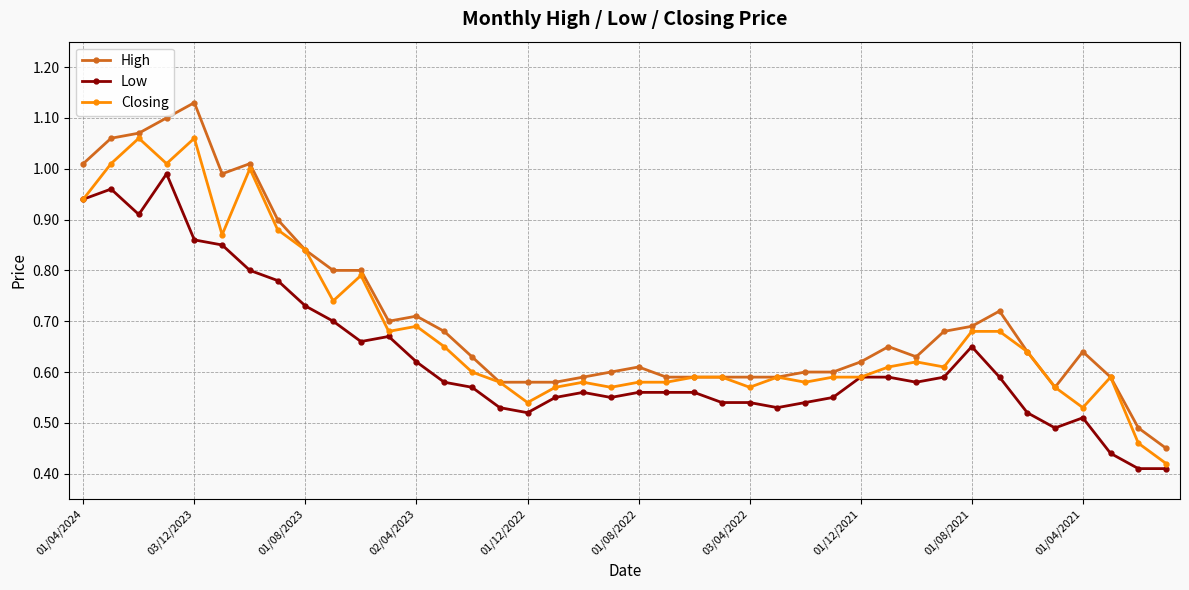

True or false: High and Low intersect in this chart.

False